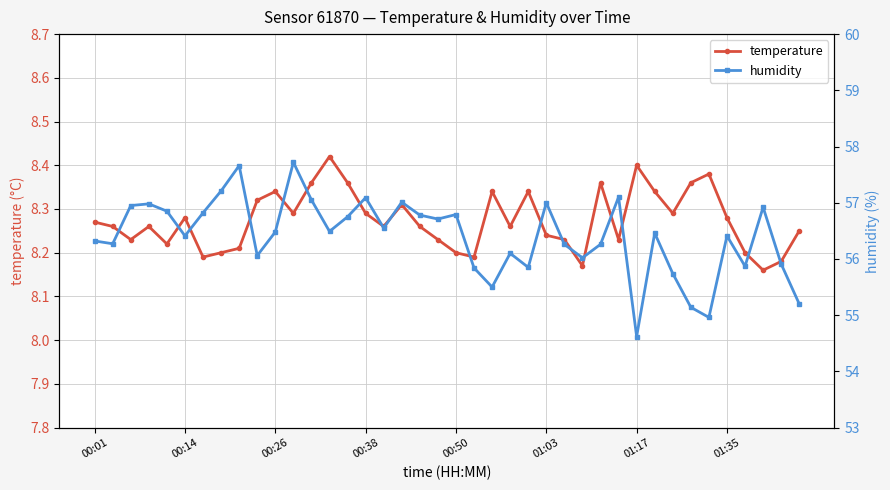

At how many categories does at least one series exceed 43?

40